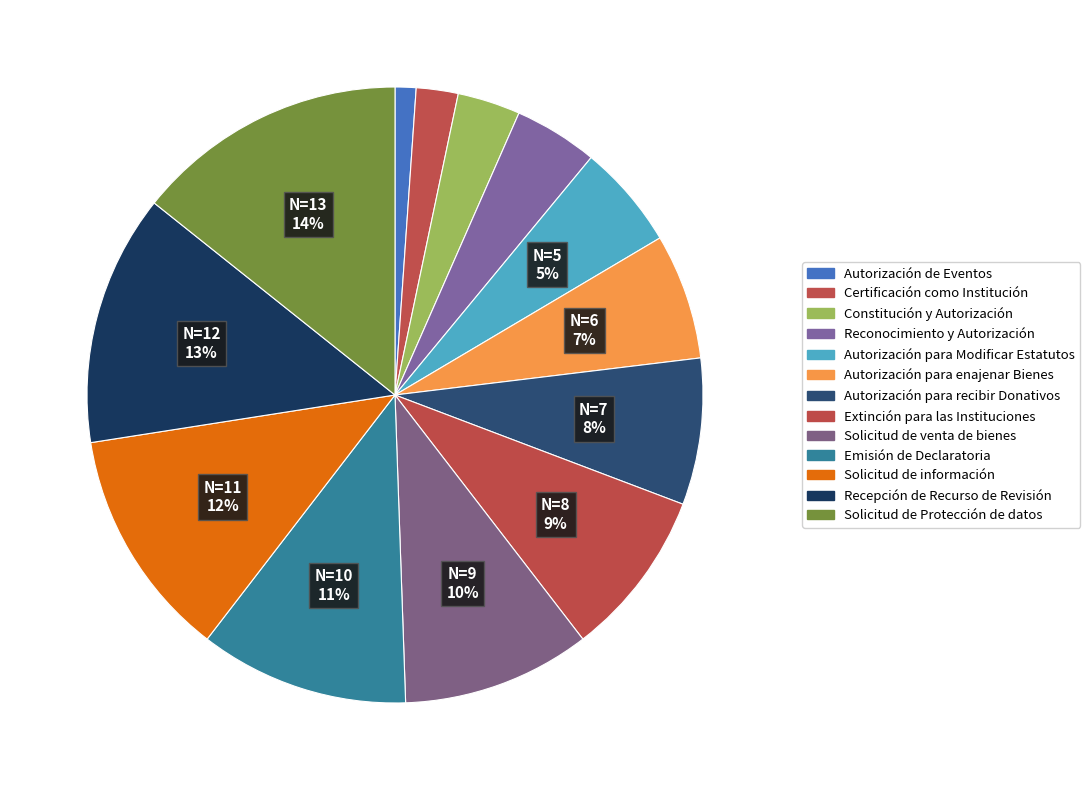

Does any single category account for the majority?

No